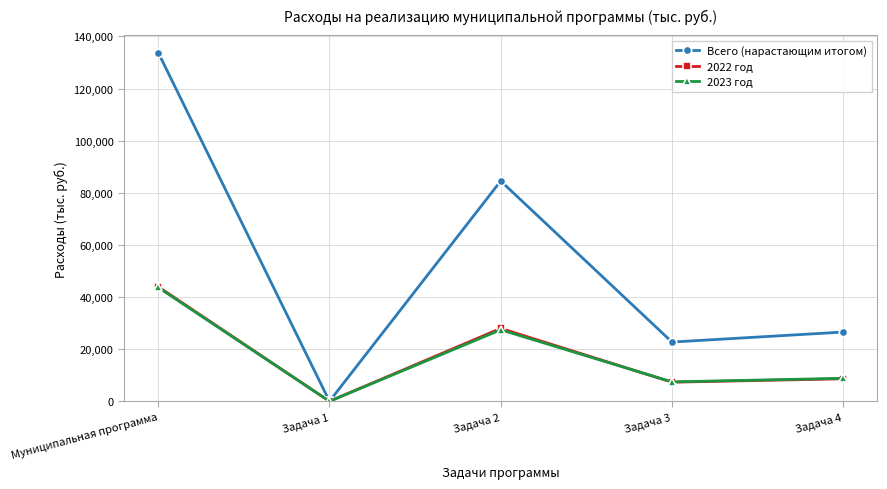

The value of Всего (нарастающим итогом) at Задача 4 is 26566.3. True or false?

True